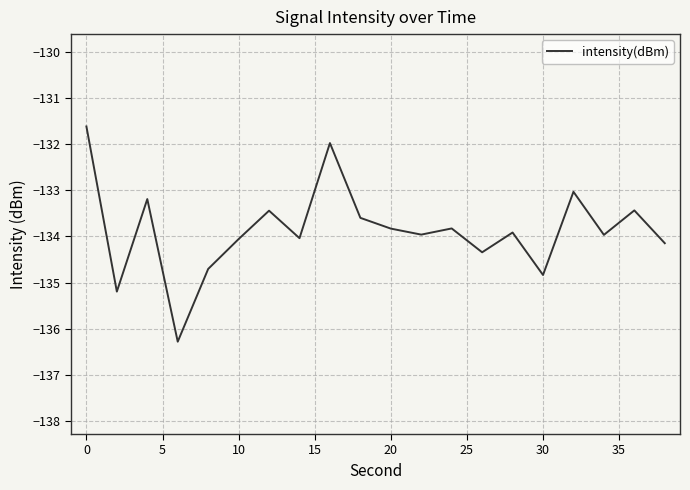

What is the minimum value shown in the chart?

-136.3